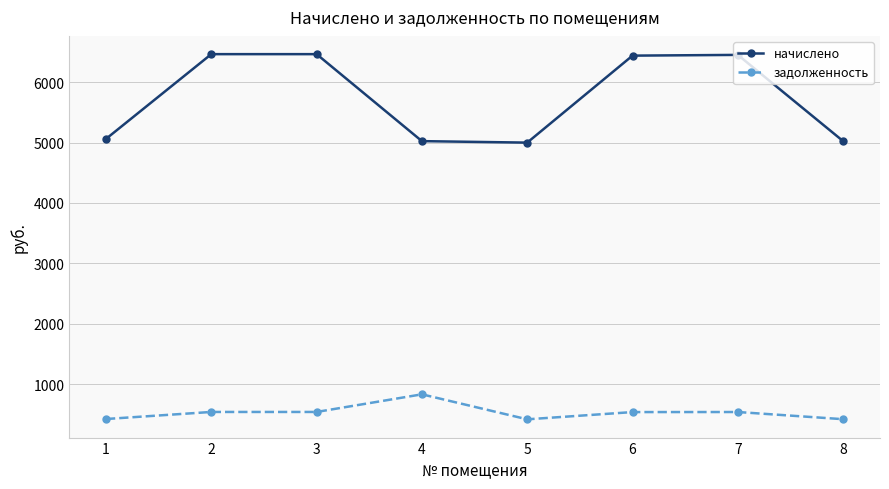

True or false: задолженность has a value of 158.8 at 1.

False